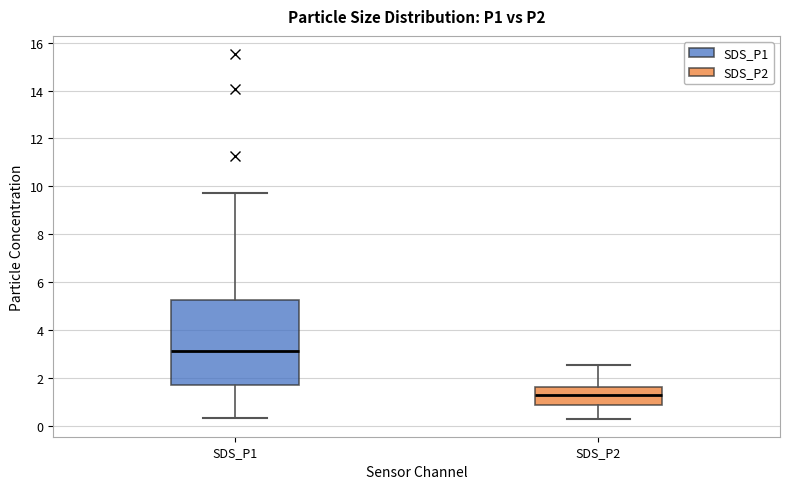

Comparing the boxes themselves (not the whiskers), which one is the tallest?

SDS_P1